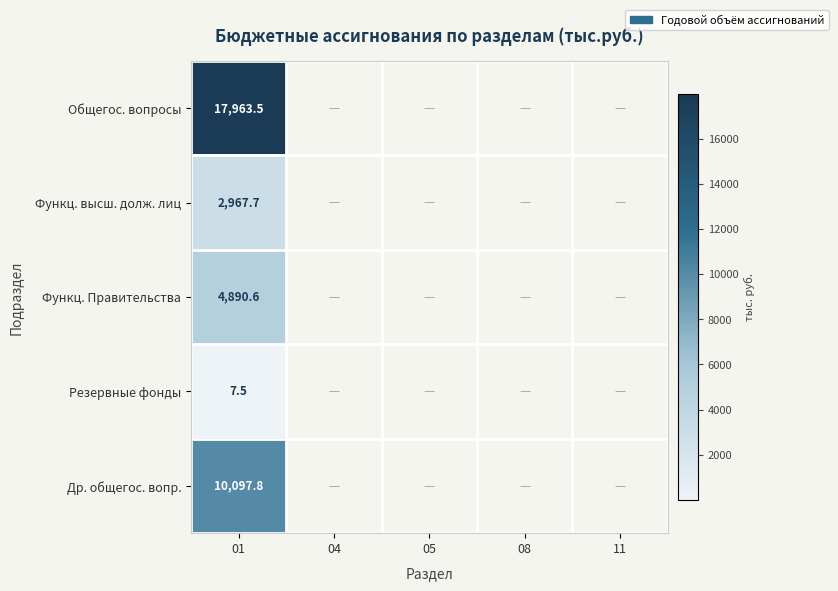

Which category has the lowest value across all series?

04